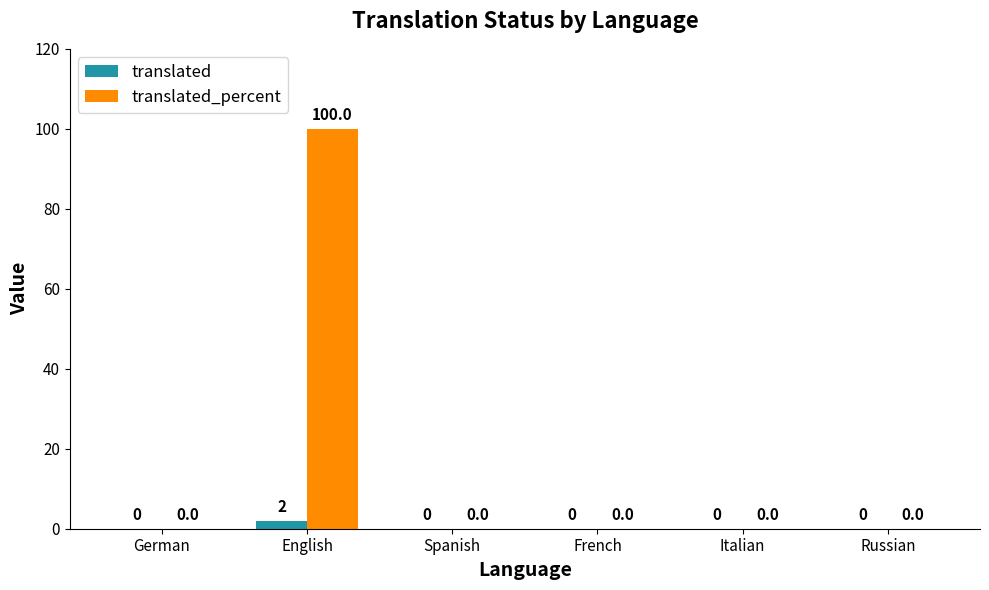

Which series has the widest spread of values?

translated_percent